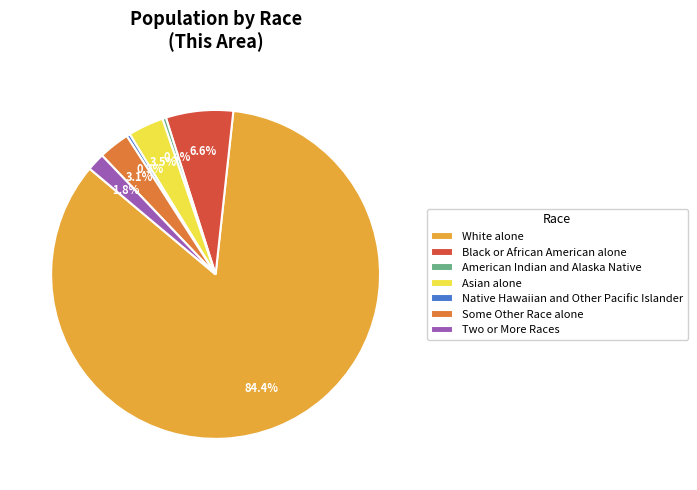

Which slice is the largest?

White alone